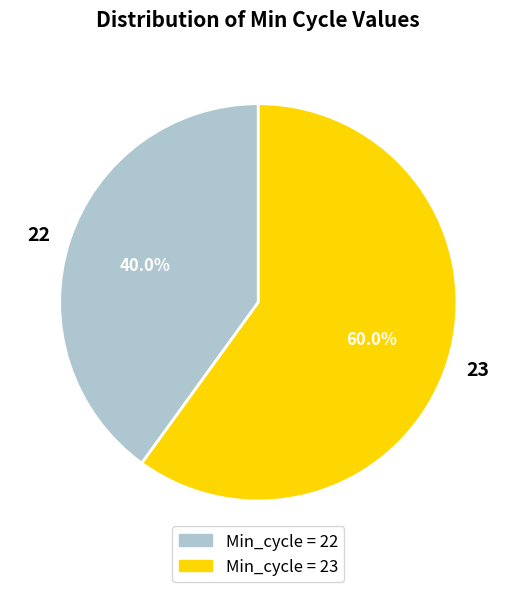

What percentage do 23 and 22 together represent?

100.0%